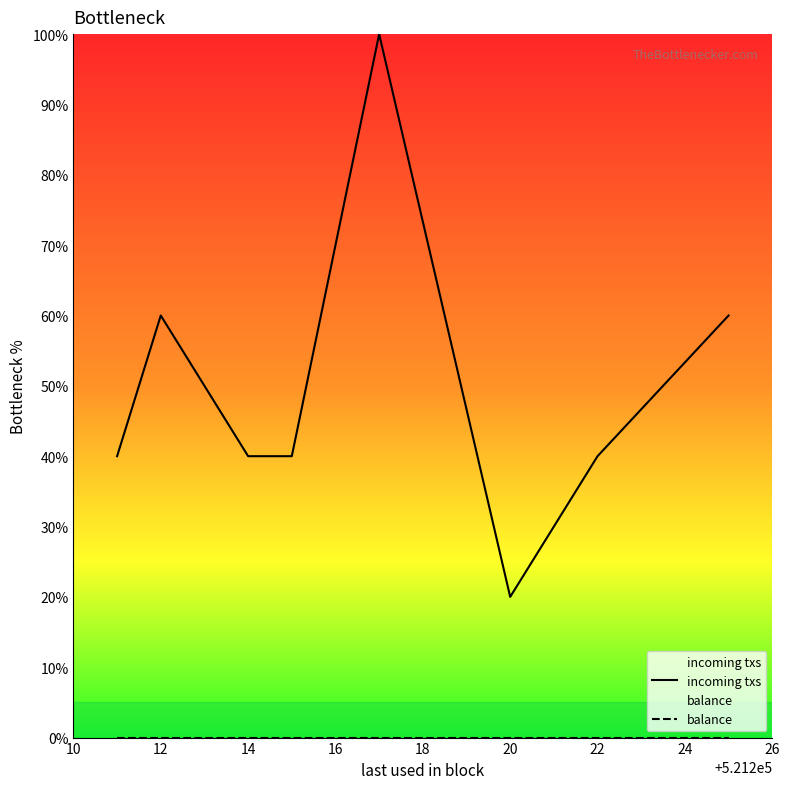

What is the average value of the incoming txs series?

50